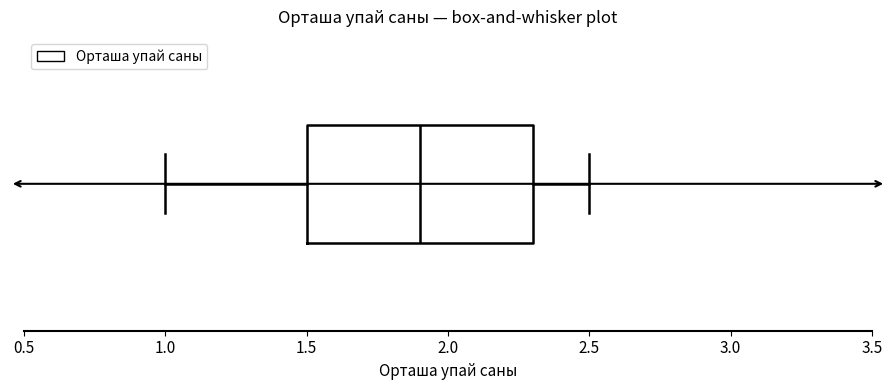

Transcribe this box plot: give where the median line is, the range the box spans, and where the two whiskers end, as read against the x-axis. The values are not printed on the chart, so give them approximately, as read against the axis.

median 1.9, box 1.5 to 2.3, whiskers 1.0 to 2.5